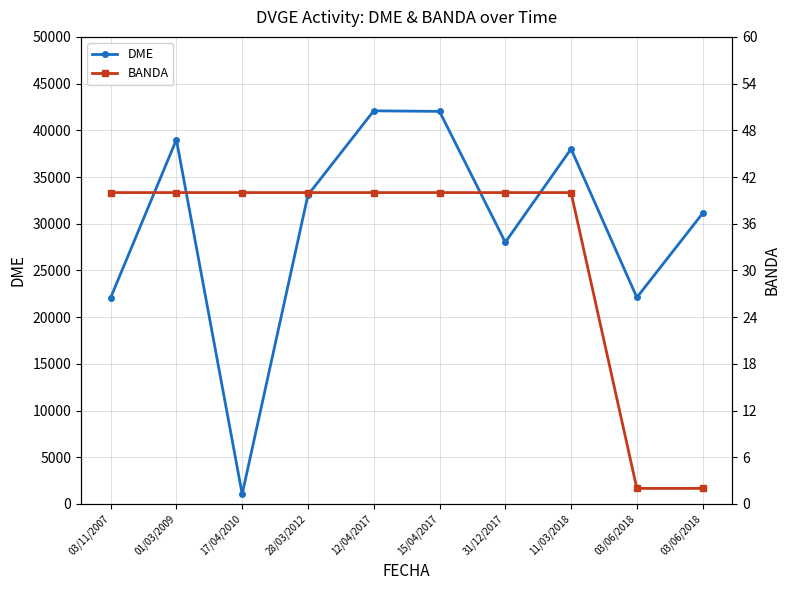

What is the average value of the DME series?

29856